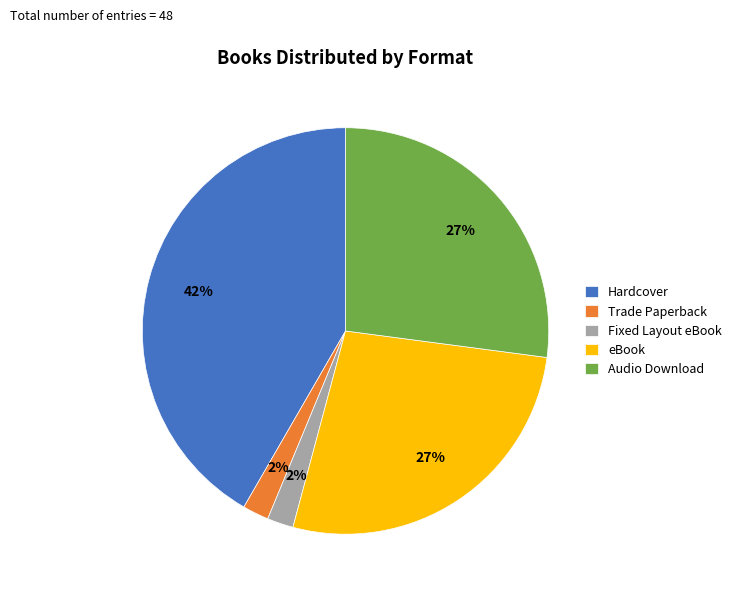

Does Fixed Layout eBook represent more than half of the total?

No